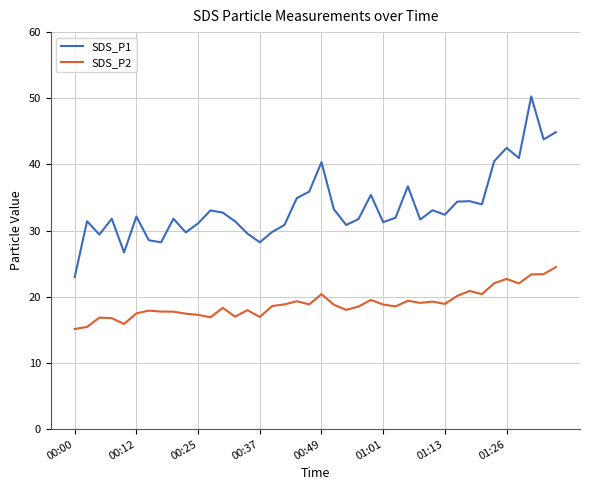

What is the greatest value displayed?

50.3